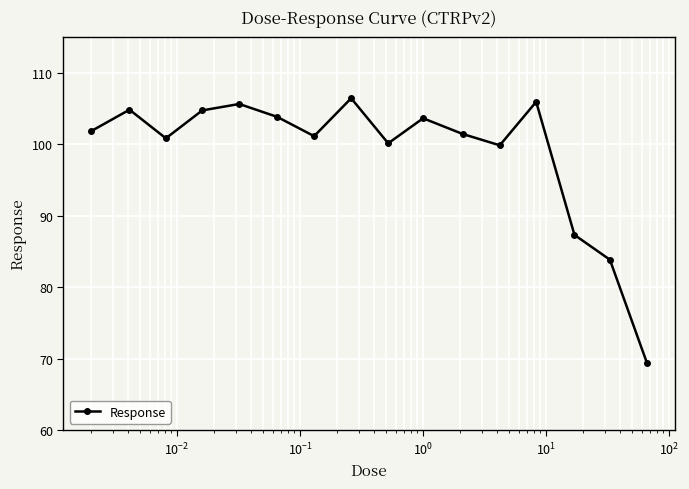

What is the value of the 12th point from the left?

99.8